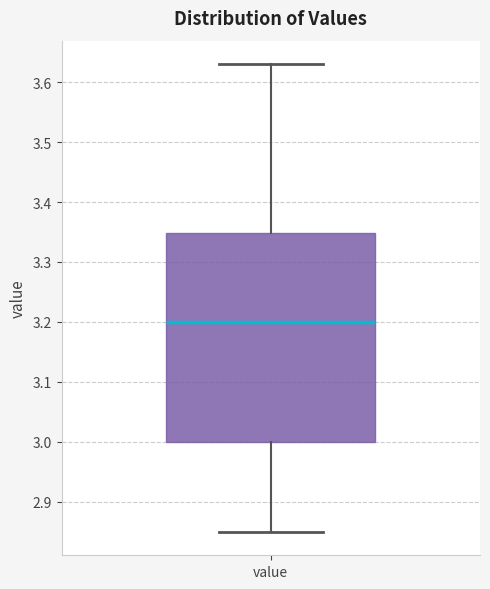

Transcribe this box plot: give where the median line is, the range the box spans, and where the two whiskers end, as read against the y-axis. The values are not printed on the chart, so give them approximately, as read against the axis.

median 3.20, box 3.00 to 3.35, whiskers 2.85 to 3.63